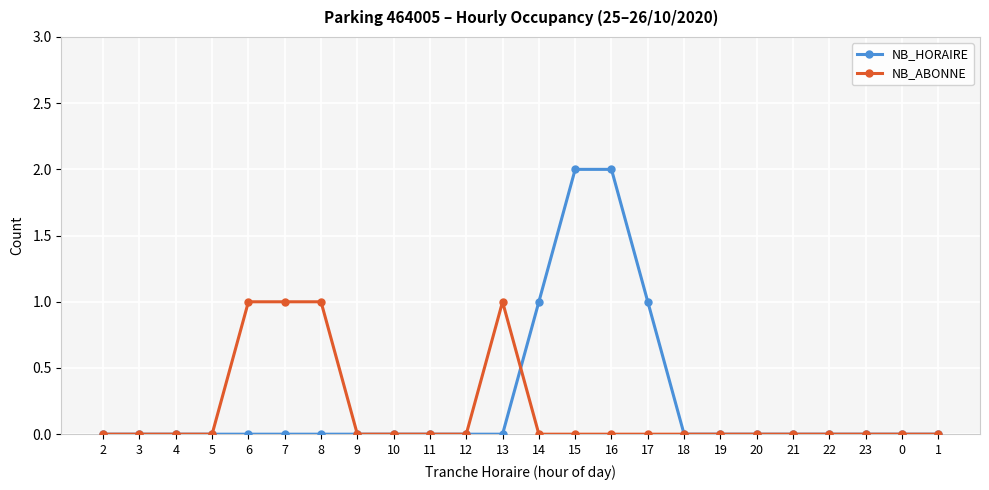

Count the number of data series in this chart.

2